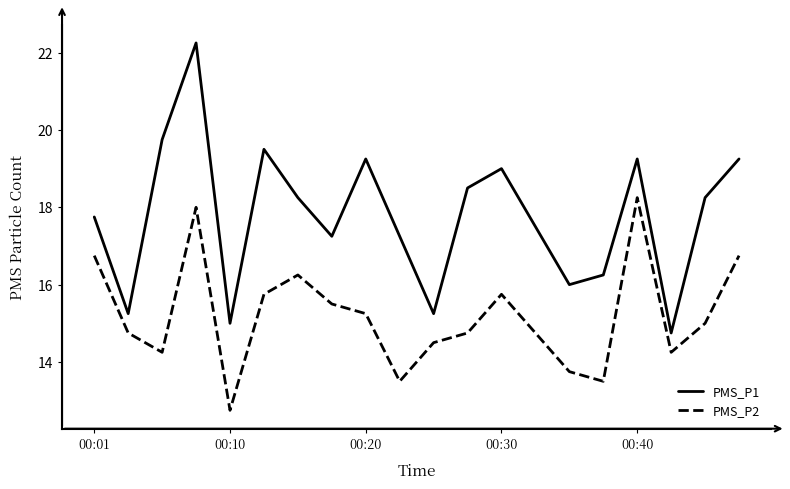

Which series has the largest total across all categories?

PMS_P1